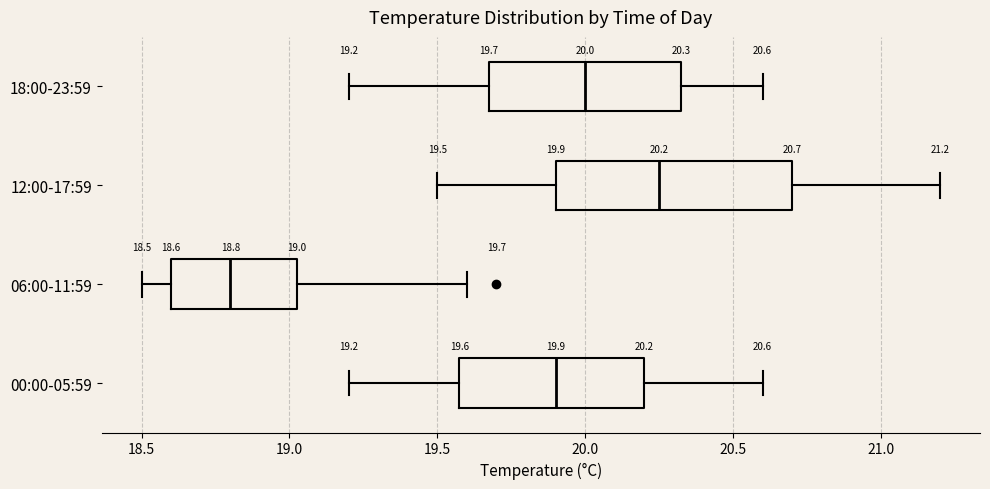

Which box has the furthest to the left median line?

06:00-11:59